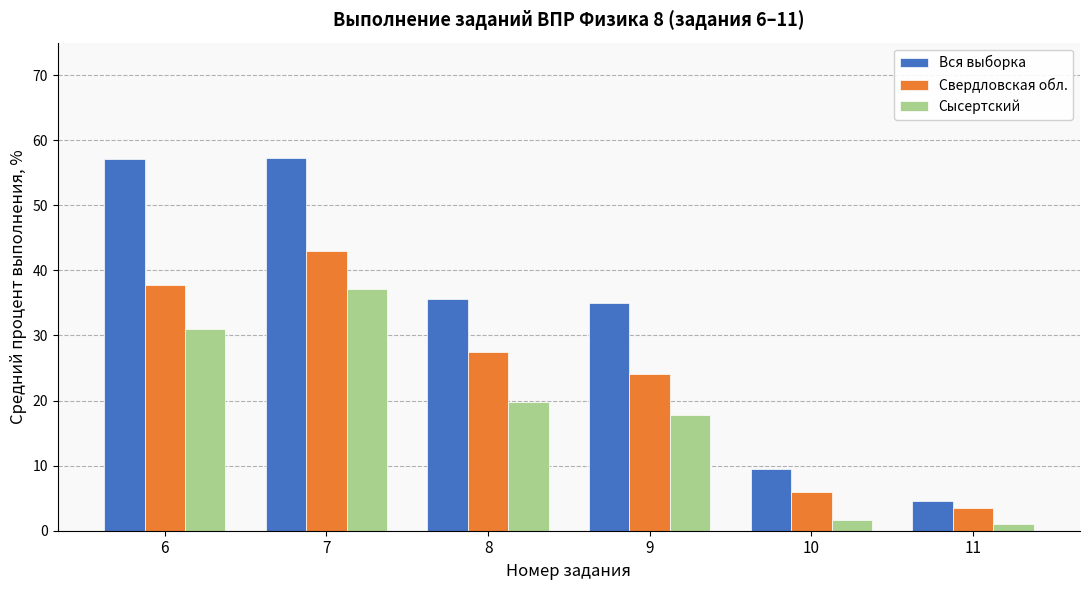

Count the number of data series in this chart.

3